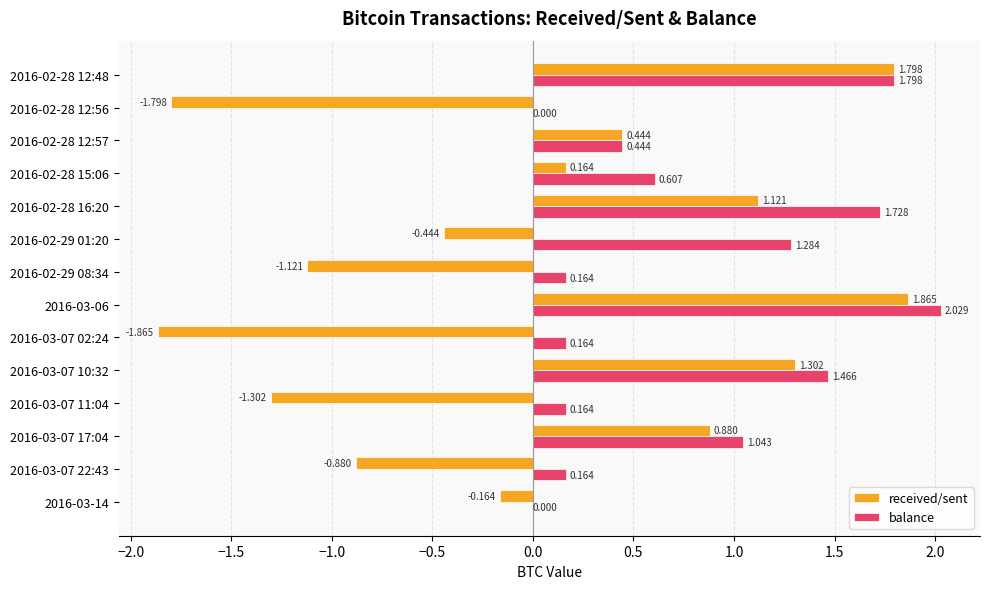

Which series has the largest total across all categories?

balance